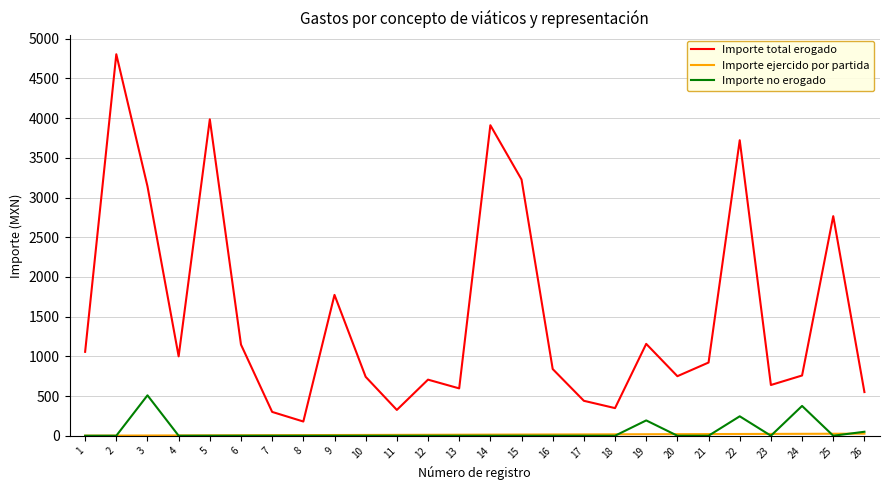

True or false: Importe total erogado and Importe no erogado cross at least once.

False